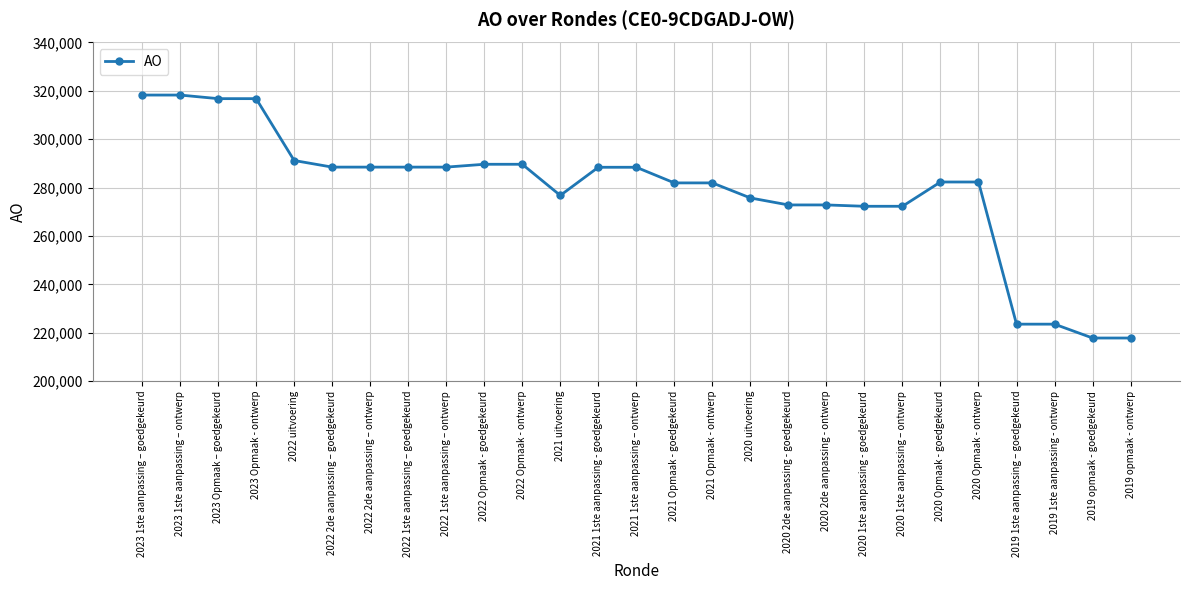

What is the label of the 2nd point from the right?

2019 opmaak - goedgekeurd